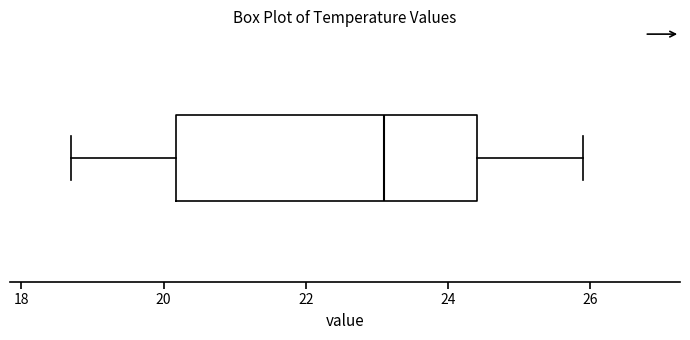

Read this box plot against the x-axis: the position of the median line, the range covered by the box, and the ends of both whiskers. The values are not printed on the chart, so give them approximately, as read against the axis.

median 23.2, box 20.2 to 24.4, whiskers 18.8 to 26.0